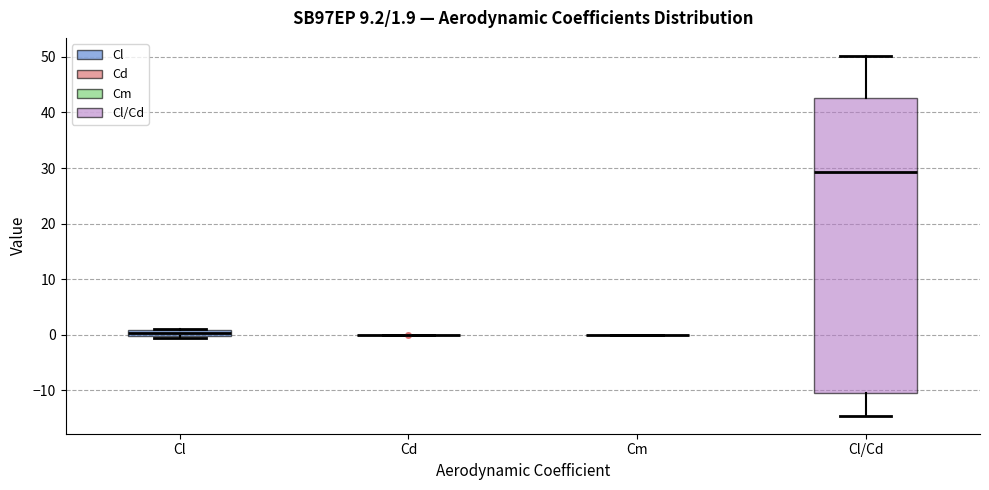

Comparing the boxes themselves (not the whiskers), which one is the tallest?

Cl/Cd